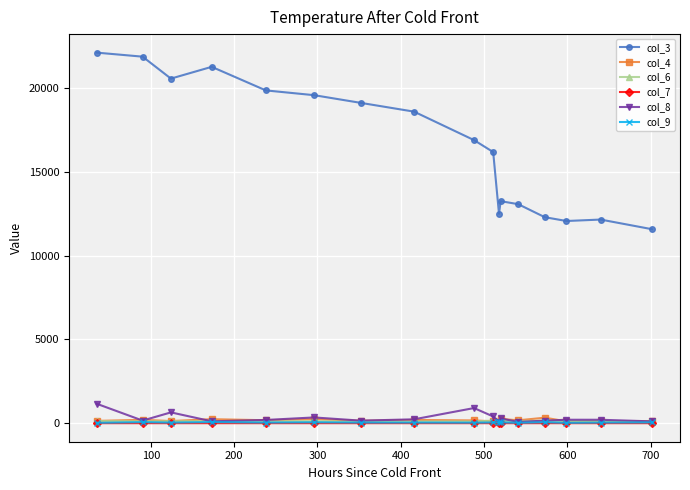

Which series has the largest total across all categories?

col_3